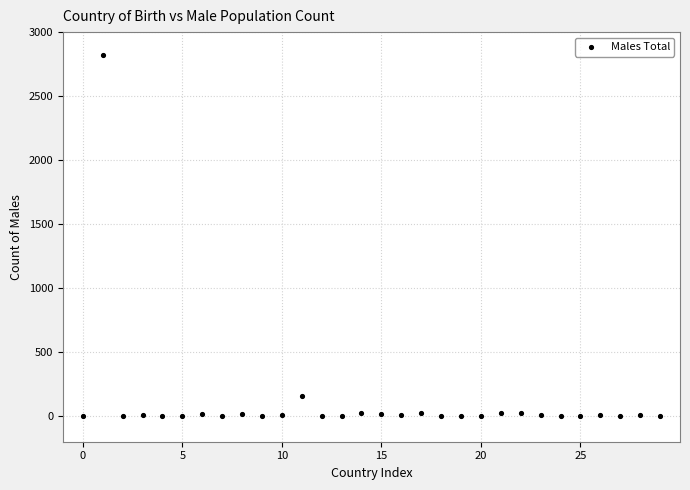

What Y value in the scatter plot is closest to 1410?

159